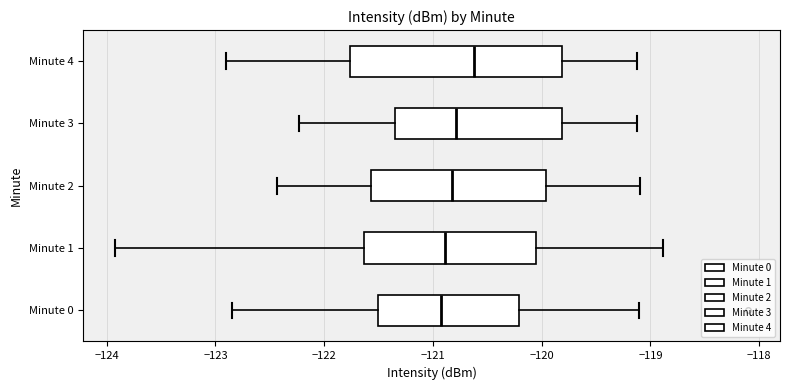

Comparing the boxes themselves (not the whiskers), which one is the widest?

Minute 4